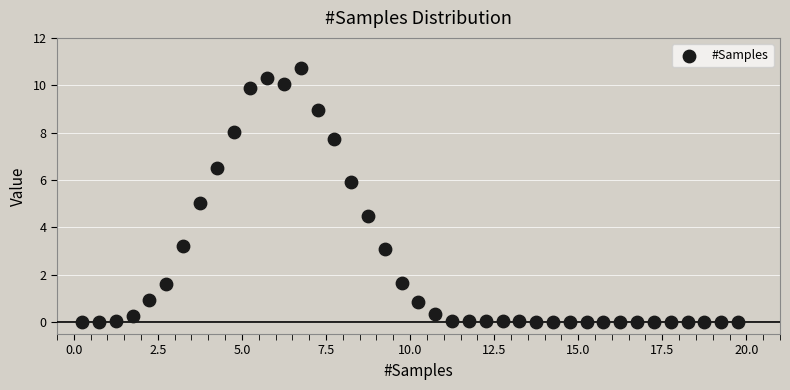

What is the range of Y values (max minus min)?

10.7